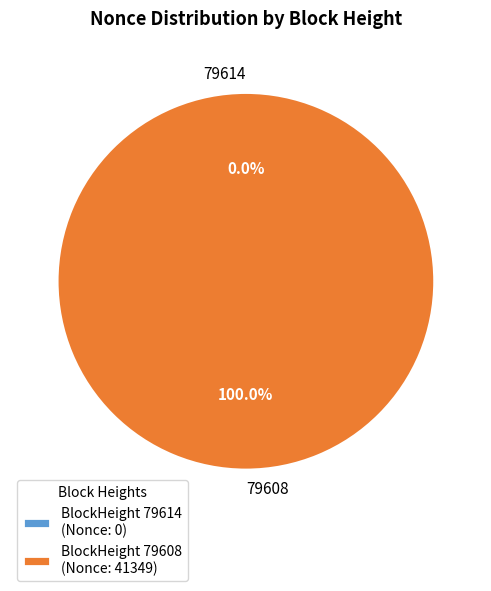

Does any single category account for the majority?

Yes